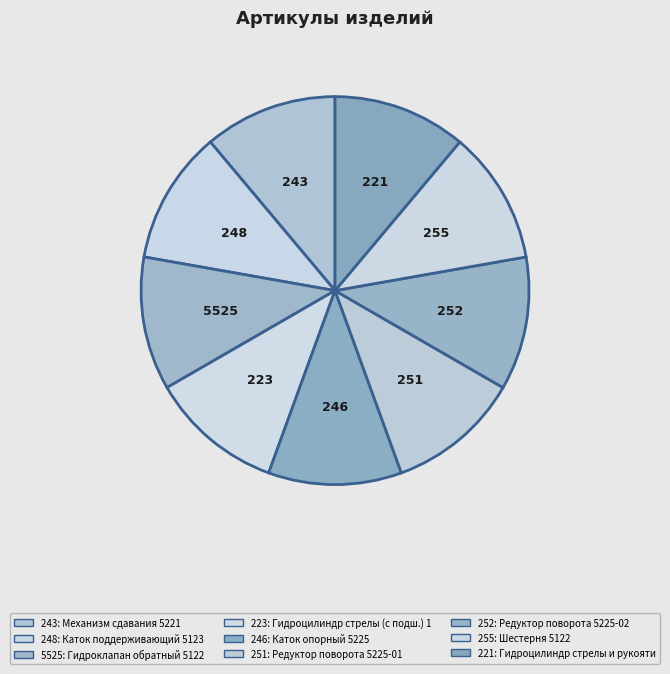

How many slices are in this pie chart?

9